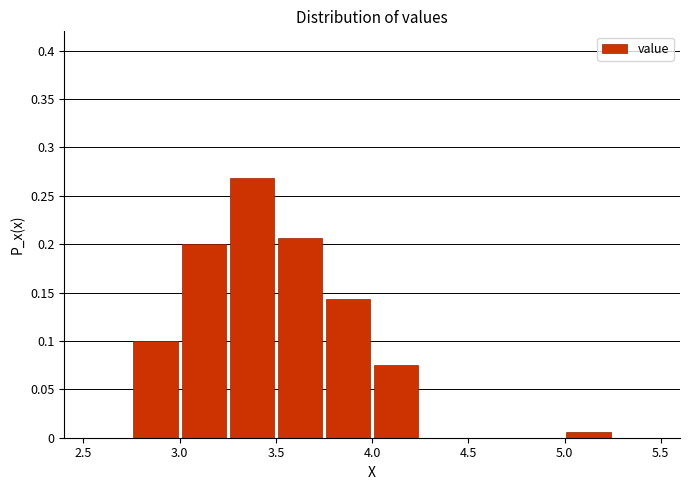

Which range on the x-axis has the tallest bar?

3.25 to 3.50